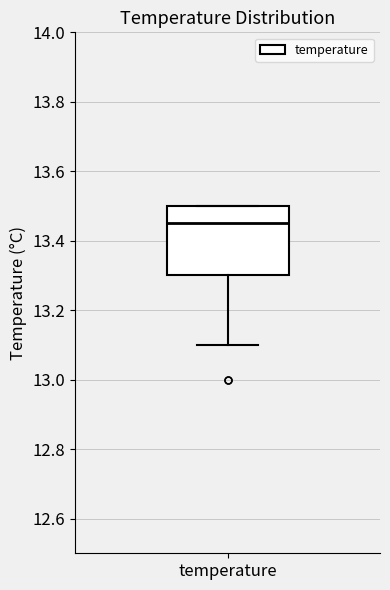

Transcribe this box plot: give where the median line is, the range the box spans, and where the two whiskers end, as read against the y-axis. The values are not printed on the chart, so give them approximately, as read against the axis.

median 13.46, box 13.30 to 13.50, whiskers 13.10 to 13.50